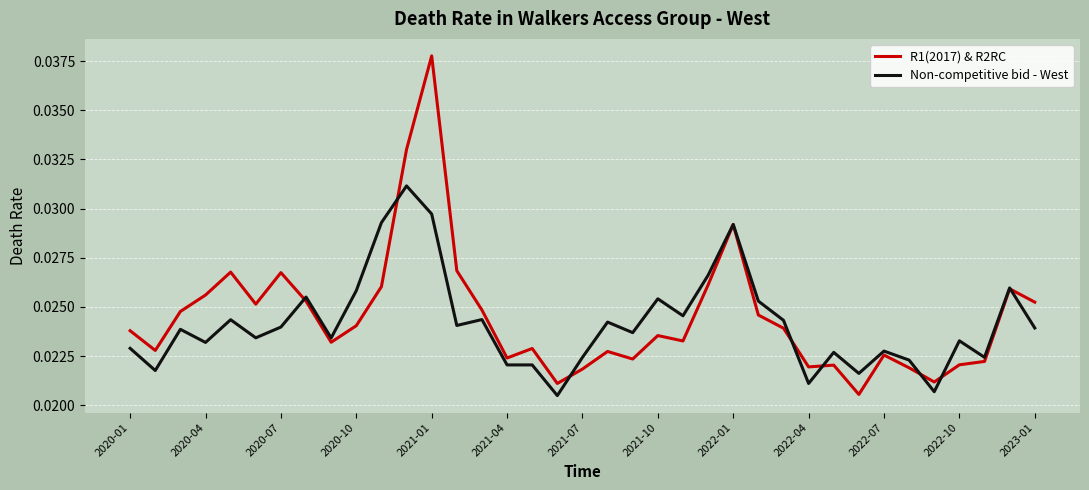

List the series in order of their peak value, highest first.

R1(2017) & R2RC, Non-competitive bid - West